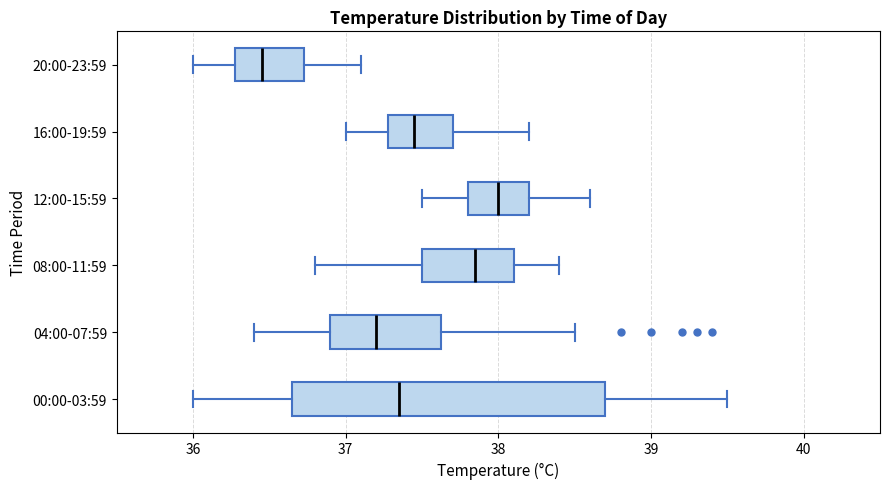

Reading bottom to top, transcribe this box plot: for each box, give where its median line is, the range the box spans, and where its two whiskers end, as read against the x-axis. The values are not printed on the chart, so give them approximately, as read against the axis.

00:00-03:59: median 37.4, box 36.7 to 38.7, whiskers 36.0 to 39.5
04:00-07:59: median 37.2, box 36.9 to 37.6, whiskers 36.4 to 38.5
08:00-11:59: median 37.9, box 37.5 to 38.1, whiskers 36.8 to 38.4
12:00-15:59: median 38.0, box 37.8 to 38.2, whiskers 37.5 to 38.6
16:00-19:59: median 37.5, box 37.3 to 37.7, whiskers 37.0 to 38.2
20:00-23:59: median 36.5, box 36.3 to 36.7, whiskers 36.0 to 37.1